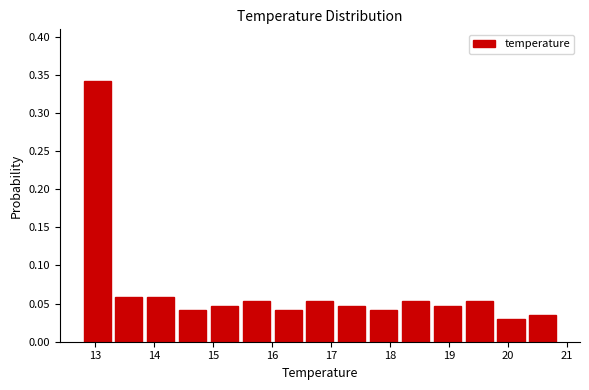

How tall is the bar that spans 20.36 to 20.90 on the x-axis? Neither the bar edges nor the heights are printed on the chart, so give them approximately, as read against the axes.

0.035